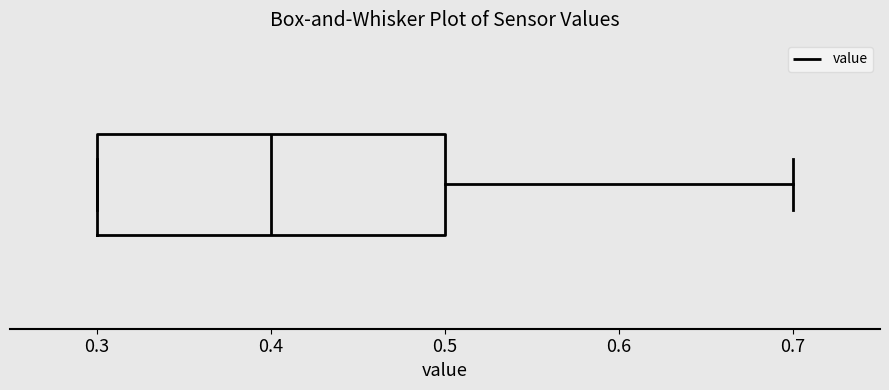

Transcribe this box plot: give where the median line is, the range the box spans, and where the two whiskers end, as read against the x-axis. The values are not printed on the chart, so give them approximately, as read against the axis.

median 0.4, box 0.3 to 0.5, whiskers 0.3 to 0.7